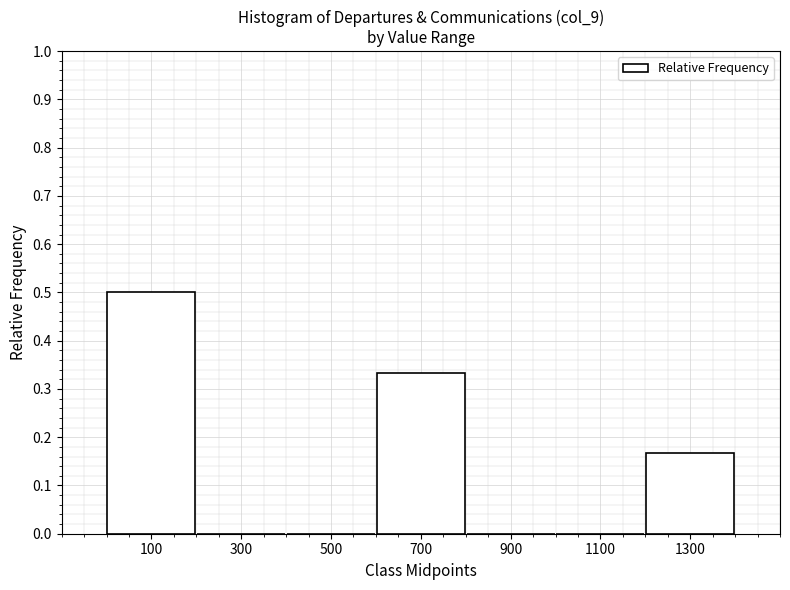

How tall is the bar that spans 1200 to 1400 on the x-axis? The values are not printed on the chart, so give them approximately, as read against the axis.

0.17